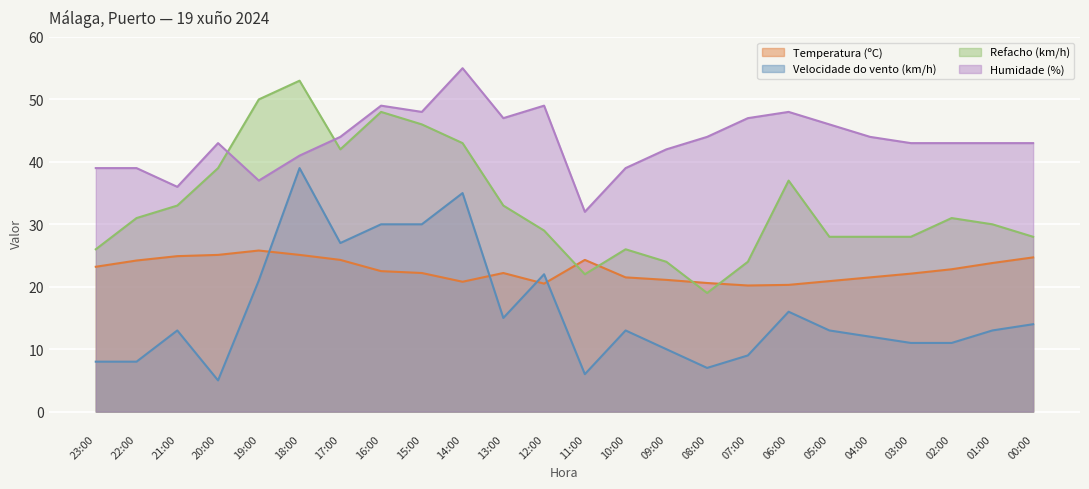

At which category is the sum across all series the highest?

18:00